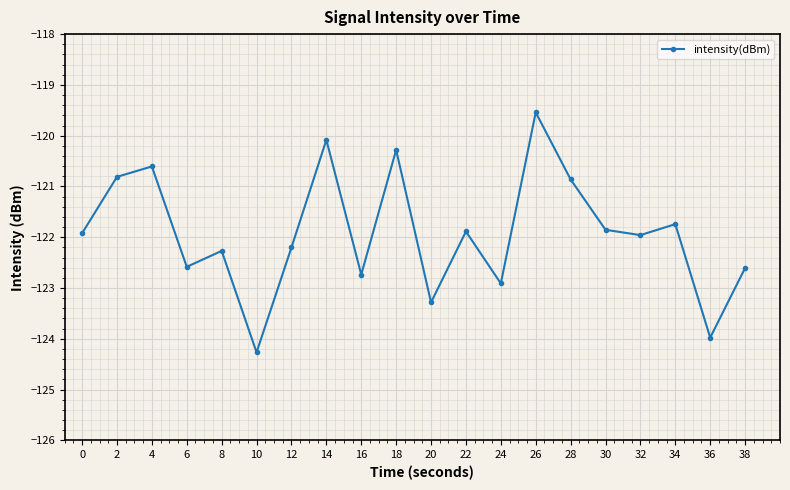

What is the value of the 11th point from the left?

-123.3